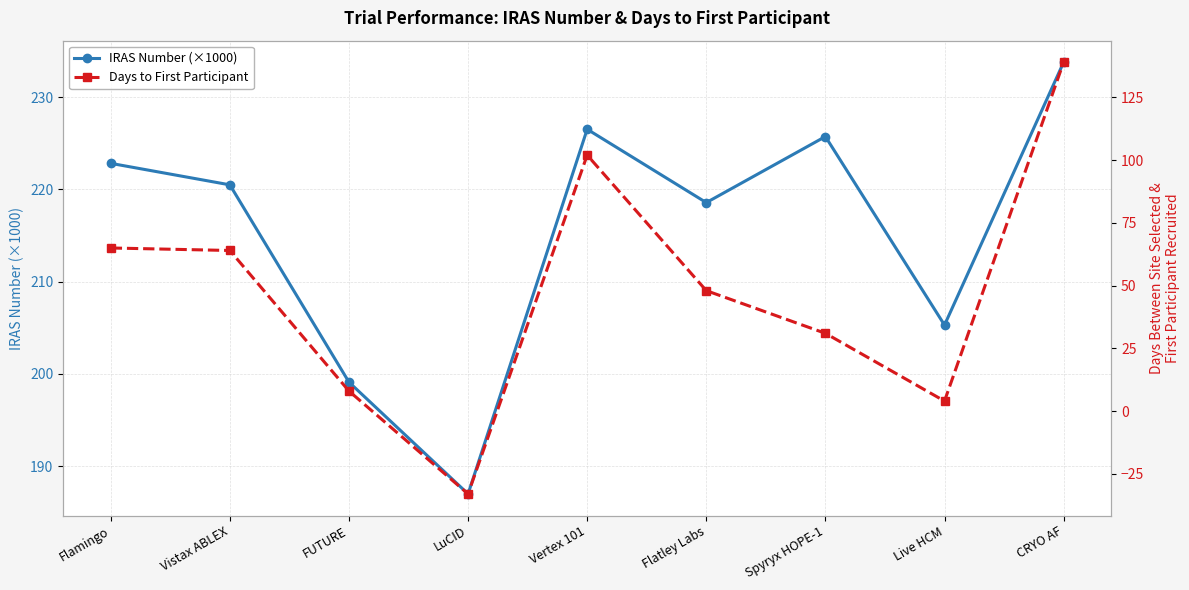

Is it true that IRAS Number (×1000) equals 104.0 at Flamingo?

False